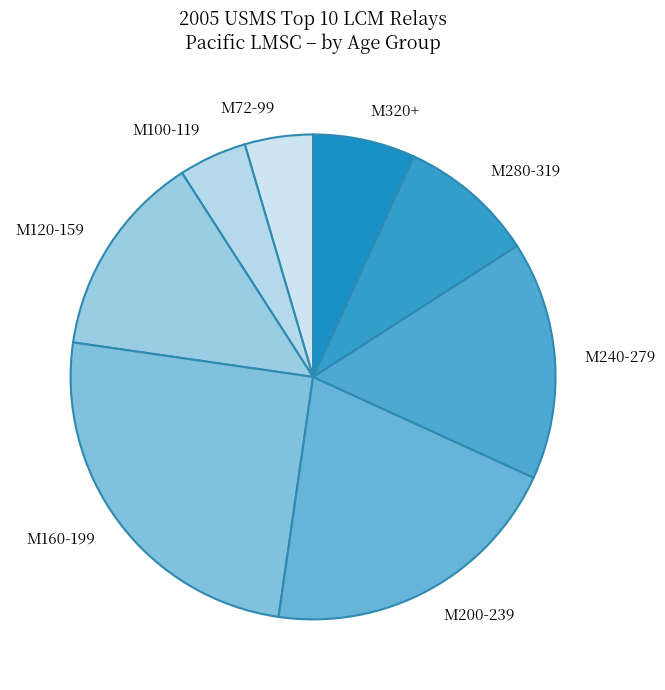

The M120-159 slice represents 4% of the pie. True or false?

False